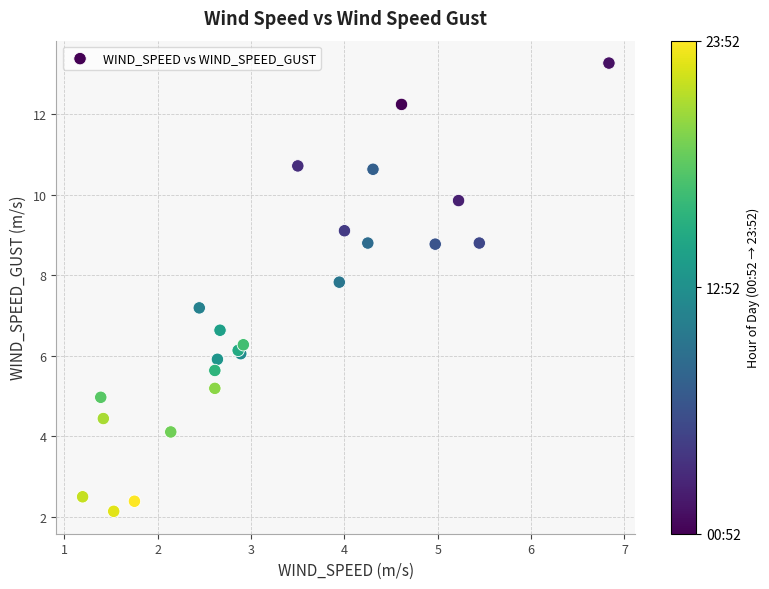

What Y value in the scatter plot is closest to 7?

7.2